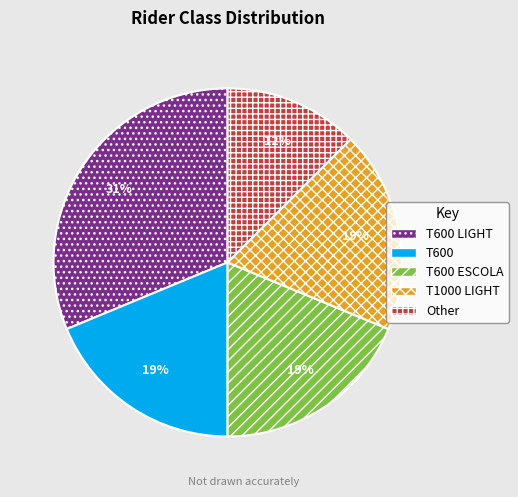

Which slice is the smallest?

Other